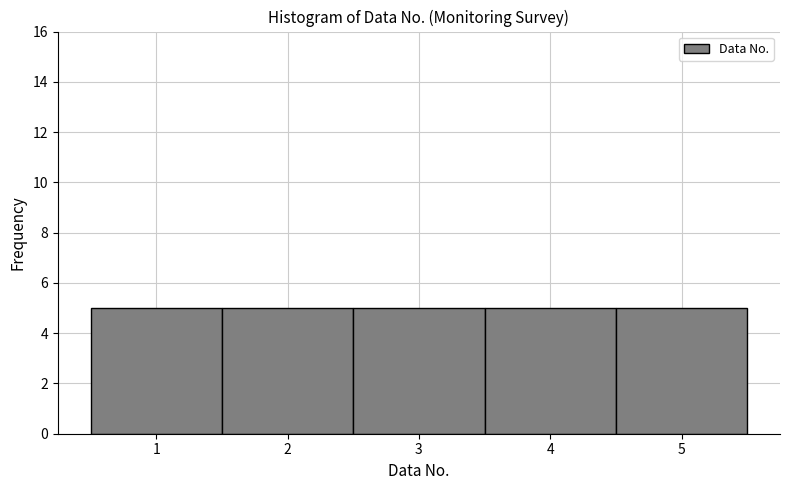

Reading left to right, list every bar in this chart as the range it spans on the x-axis followed by its height. The values are not printed on the chart, so give them approximately, as read against the axis.

0.5 to 1.5: 5
1.5 to 2.5: 5
2.5 to 3.5: 5
3.5 to 4.5: 5
4.5 to 5.5: 5